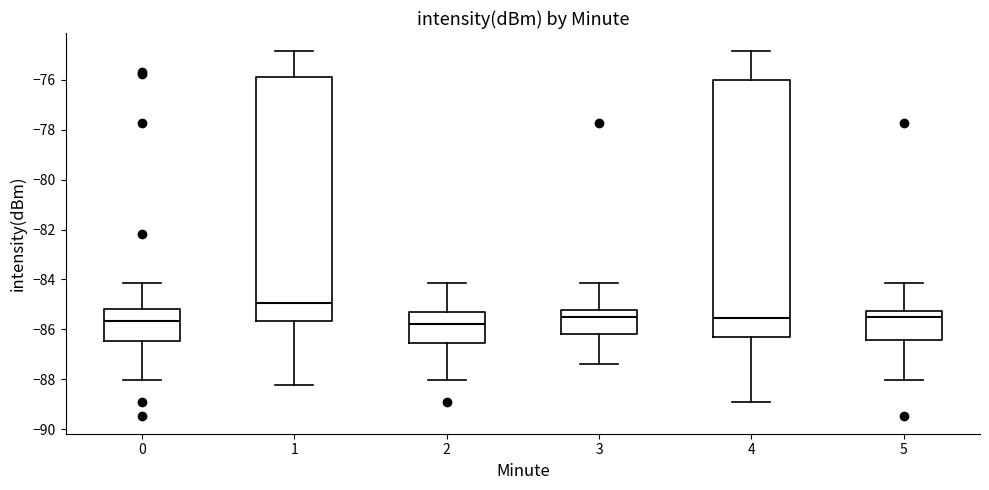

Reading left to right, read every box against the y-axis: the position of its median line, the range the box covers, and the ends of its whiskers. The values are not printed on the chart, so give them approximately, as read against the axis.

0: median -85.6, box -86.4 to -85.2, whiskers -88.0 to -84.2
1: median -85.0, box -85.6 to -76.0, whiskers -88.2 to -74.8
2: median -85.8, box -86.6 to -85.4, whiskers -88.0 to -84.2
3: median -85.6, box -86.2 to -85.2, whiskers -87.4 to -84.2
4: median -85.6, box -86.4 to -76.0, whiskers -89.0 to -74.8
5: median -85.6, box -86.4 to -85.2, whiskers -88.0 to -84.2